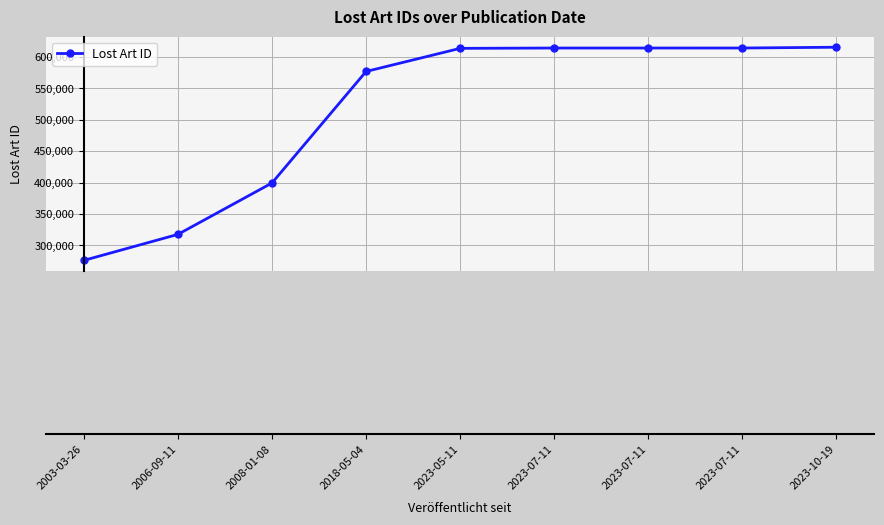

Between 2018-05-04 and 2006-09-11, which is larger?

2018-05-04